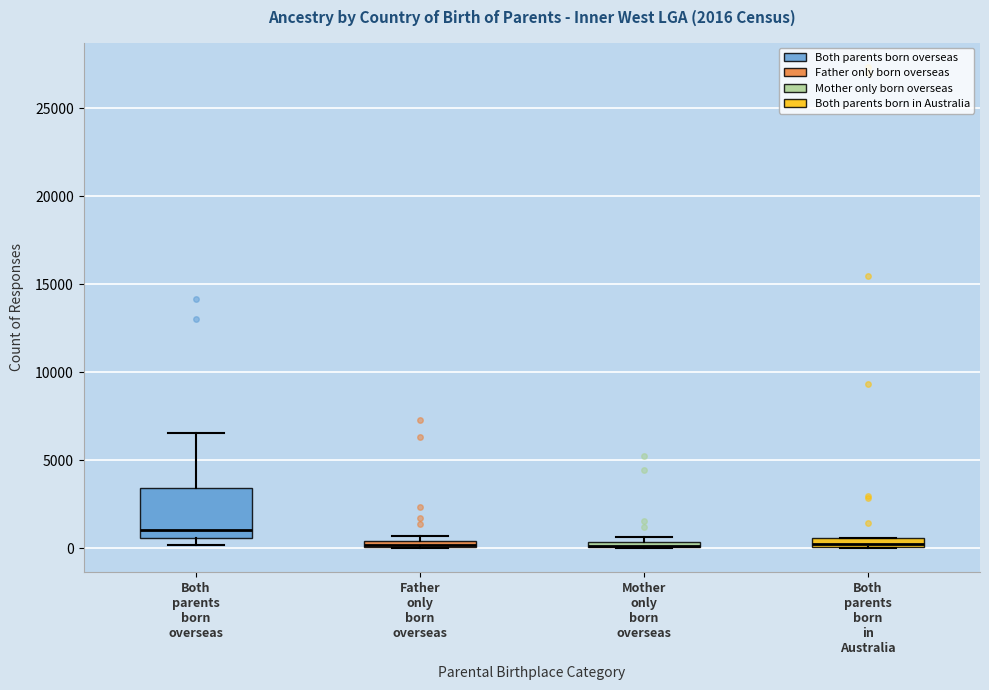

Which box is the tallest, from its lower edge to its upper edge?

Both parents born overseas